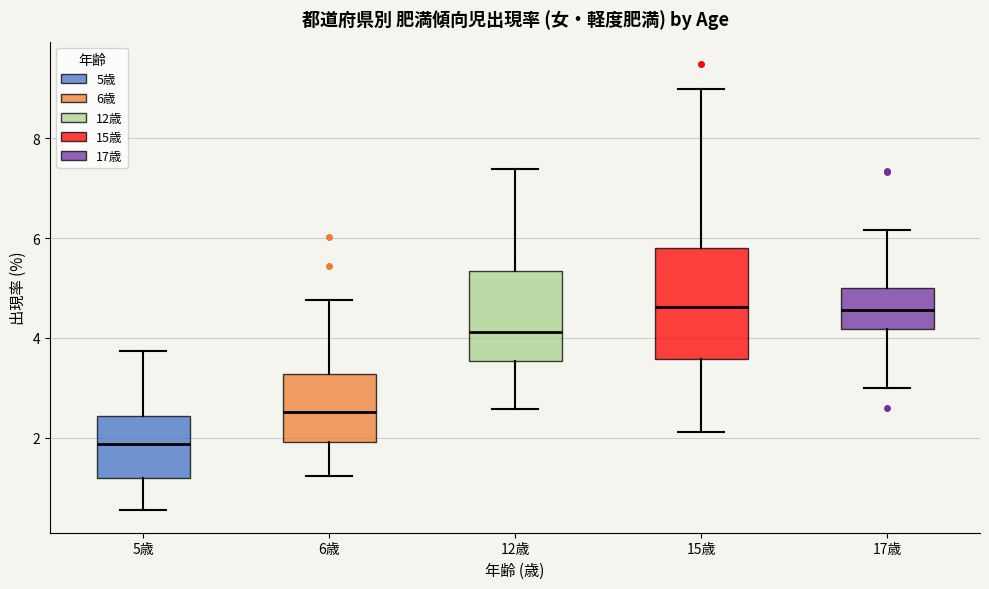

Which box has the lowest median line?

5歳